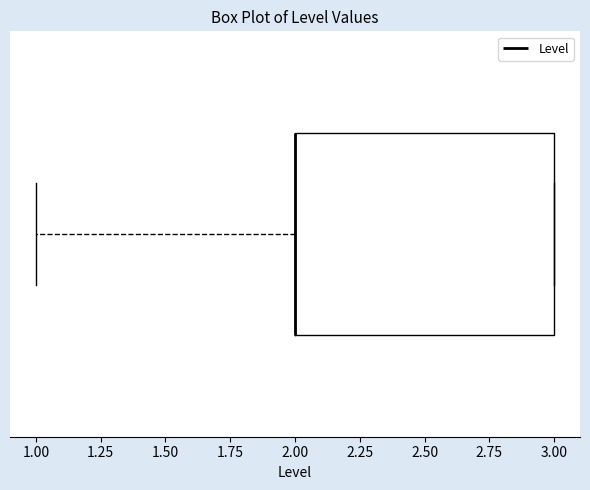

Read this box plot against the x-axis: the position of the median line, the range covered by the box, and the ends of both whiskers. The values are not printed on the chart, so give them approximately, as read against the axis.

median 2 (drawn on the box's left edge), box 2 to 3, whiskers 1 to 3